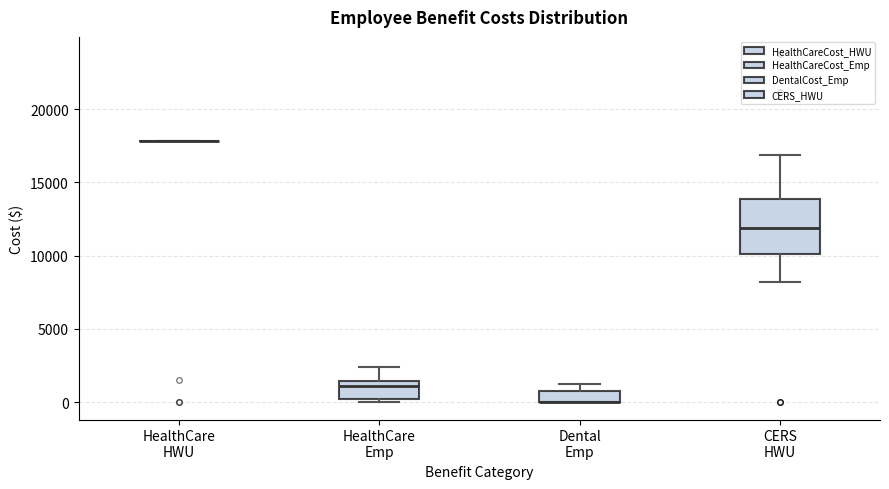

Reading left to right, transcribe this box plot: for each box, give where its median line is, the range the box spans, and where its two whiskers end, as read against the y-axis. The values are not printed on the chart, so give them approximately, as read against the axis.

HealthCare HWU: box collapsed to a line at 18000, whiskers 18000 to 18000
HealthCare Emp: median 1000, box 0 to 1500, whiskers 0 (just below the box's lower edge) to 2500
Dental Emp: median 0 (drawn on the box's lower edge), box 0 to 1000, whiskers 0 to 1500
CERS HWU: median 12000, box 10000 to 14000, whiskers 8000 to 17000